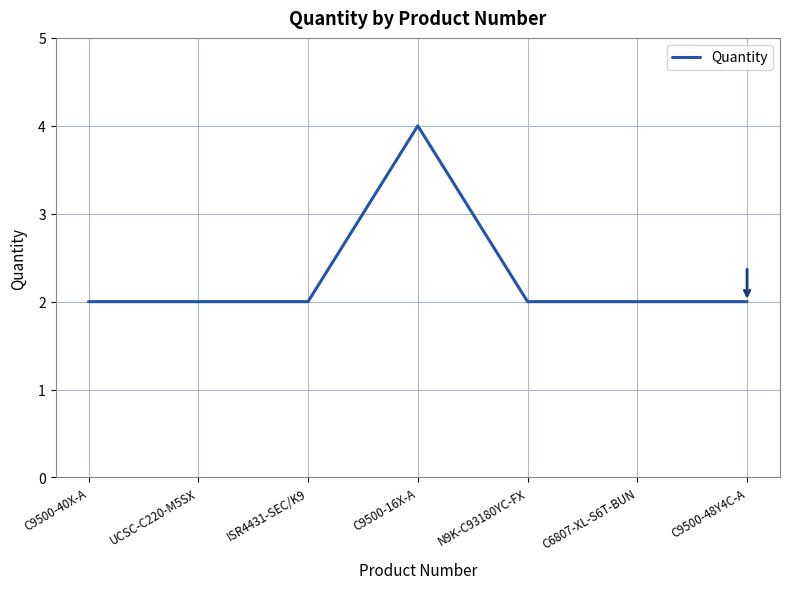

Reading left to right, what are all the values shown in this chart?

2	2	2	4	2	2	2